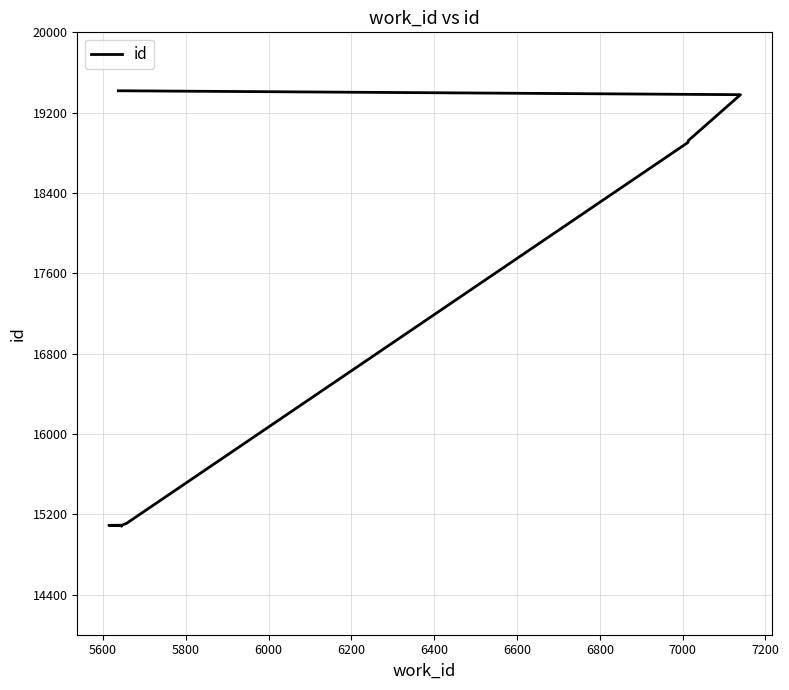

True or false: there are more than 1 points higher than both neighbors.

False